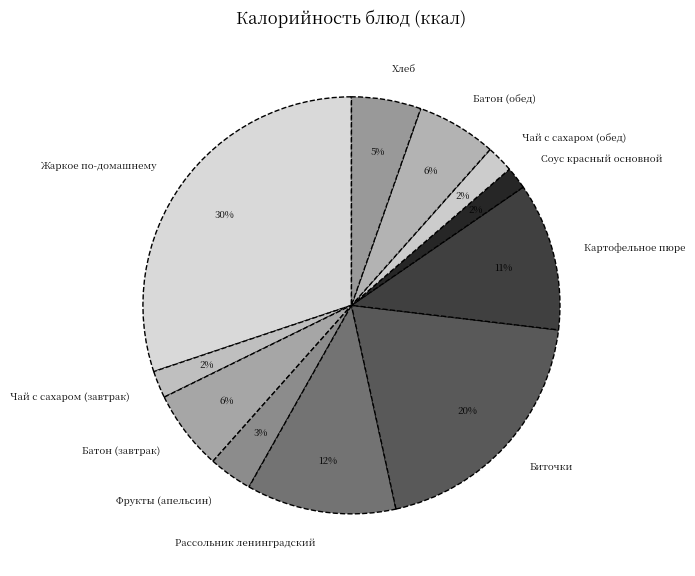

To the nearest percent, what percentage of the pie is Соус красный основной?

2%